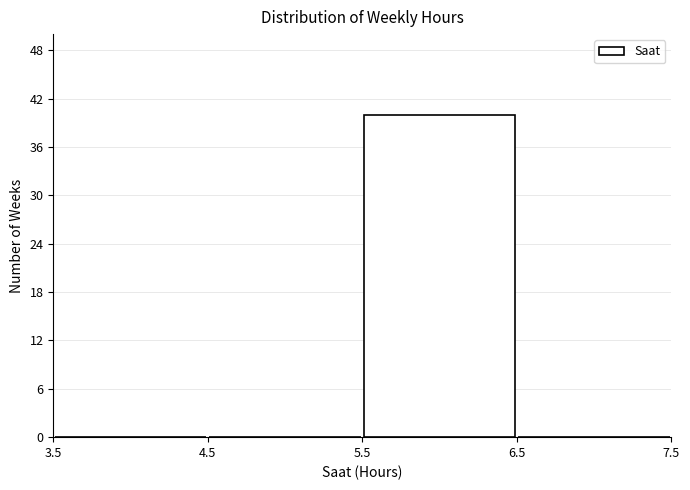

Reading left to right, list every bar in this chart as the range it spans on the x-axis followed by its height. The values are not printed on the chart, so give them approximately, as read against the axis.

3.5 to 4.5: 0
4.5 to 5.5: 0
5.5 to 6.5: 40
6.5 to 7.5: 0